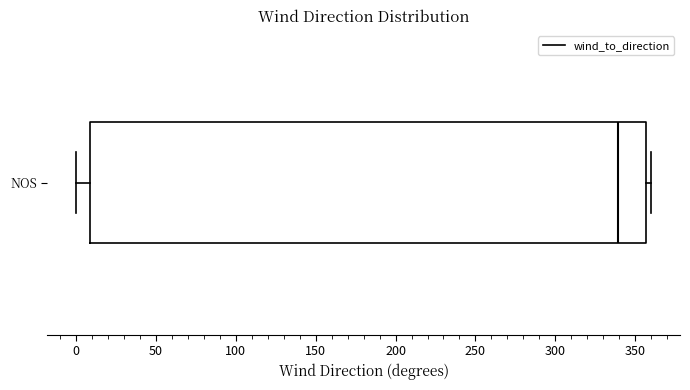

Where does the left whisker of the box for NOS end on the x-axis? The values are not printed on the chart, so give them approximately, as read against the axis.

0